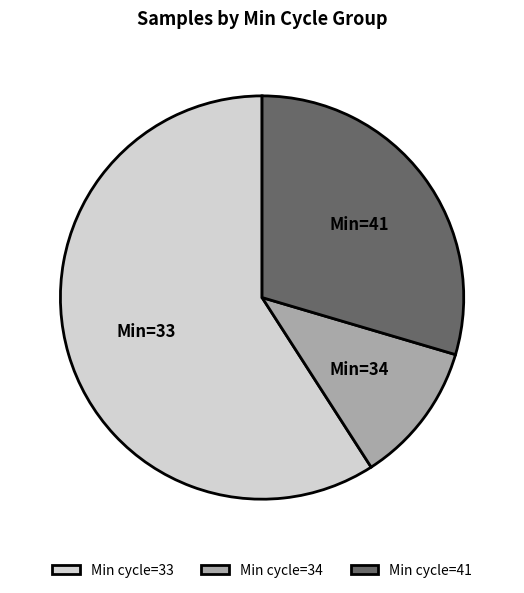

Is the sum of Min cycle=41 and Min cycle=34 greater than half?

No